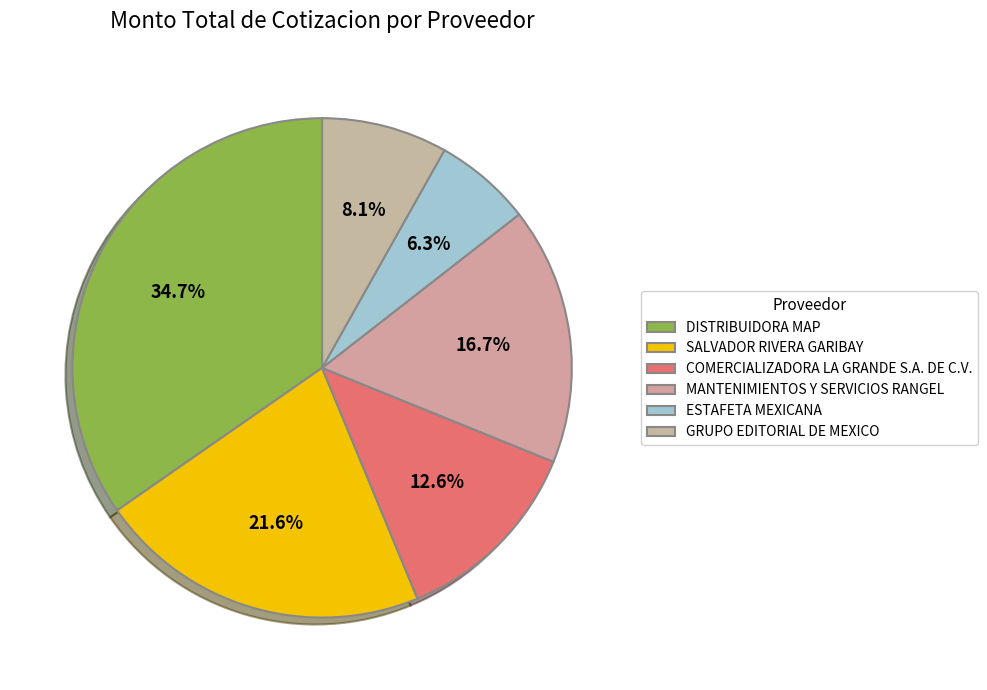

Is there a majority slice in this chart?

No